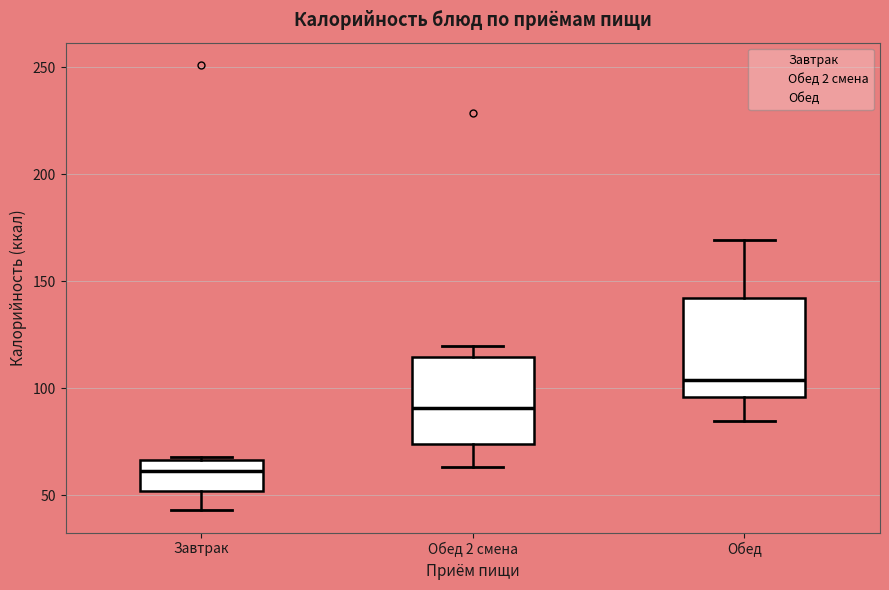

Which box is the tallest, from its lower edge to its upper edge?

Обед